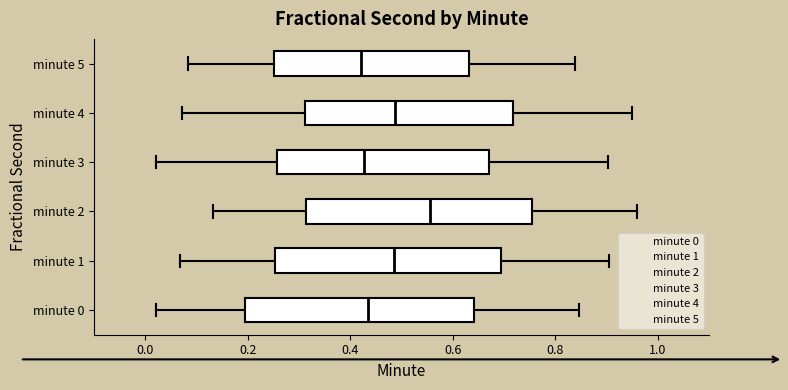

Which box has the furthest to the right median line?

minute 2